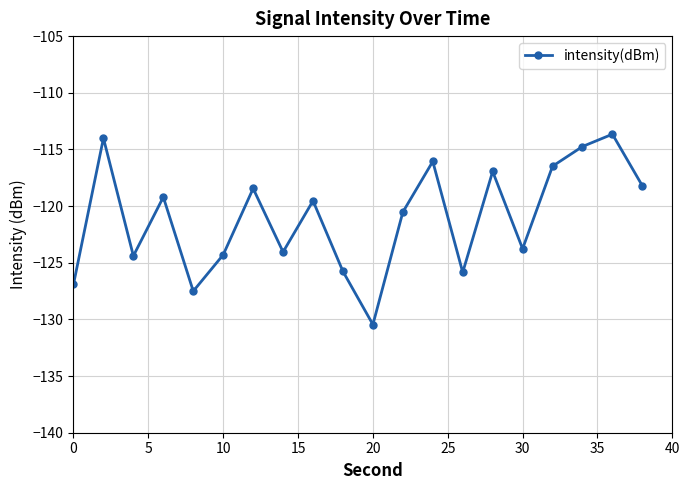

How many values are below -119?

12